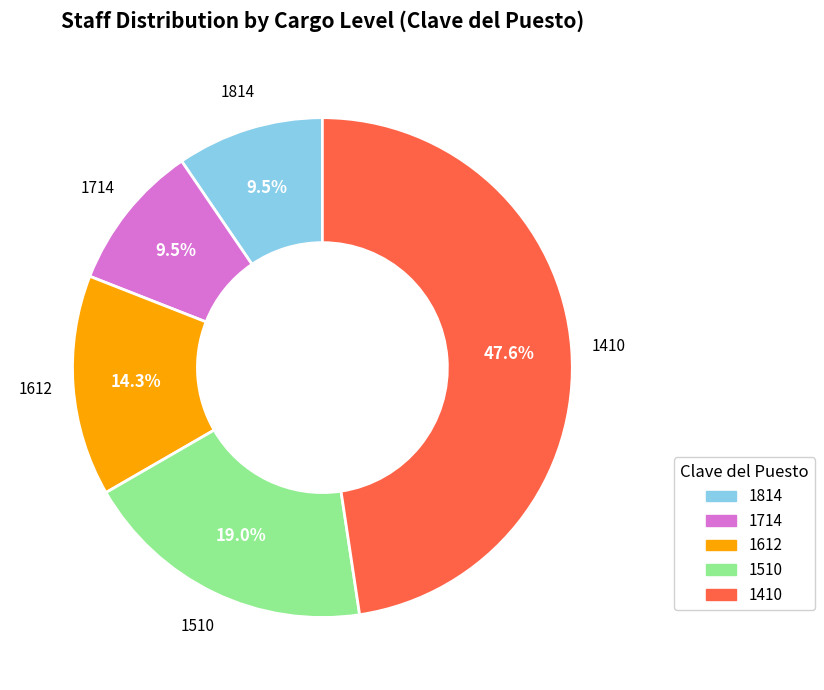

Between 1410 and 1510, which is larger?

1410